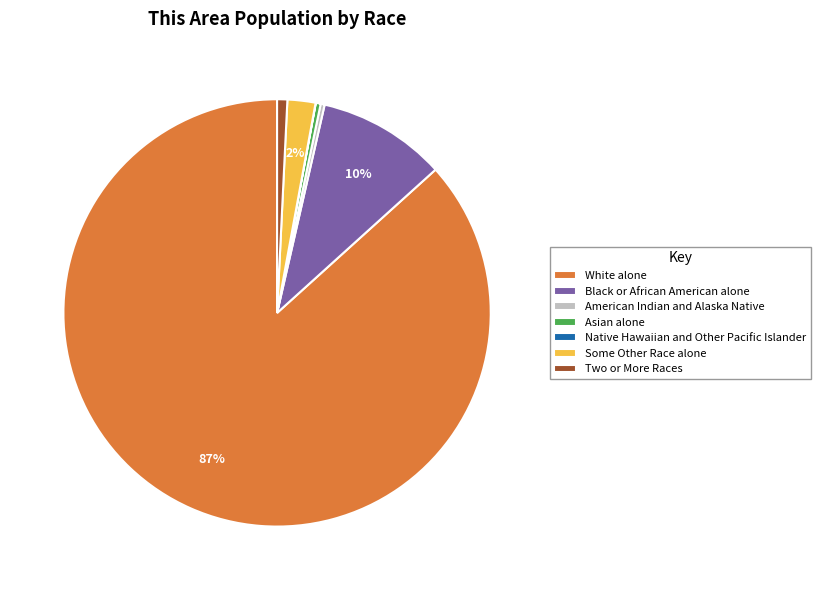

To the nearest percent, what is the difference between the Some Other Race alone and White alone slice percentages?

85%